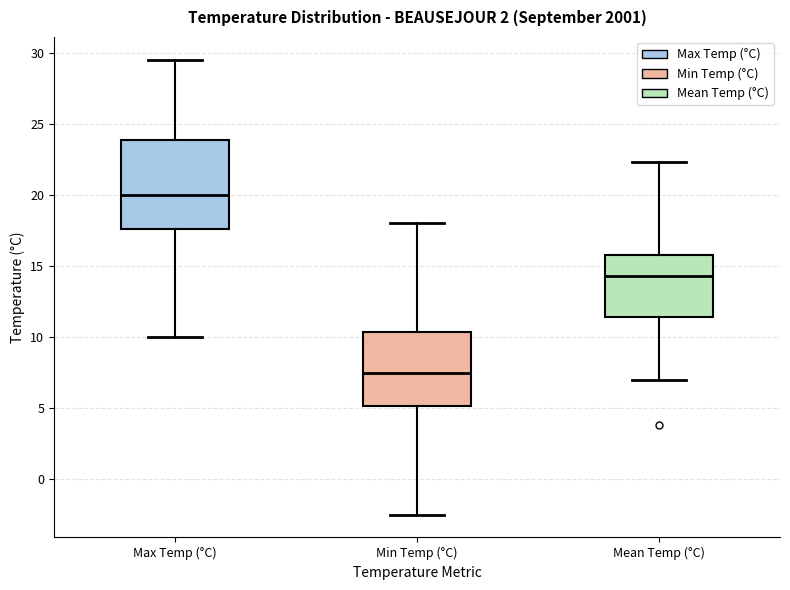

Reading left to right, read every box against the y-axis: the position of its median line, the range the box covers, and the ends of its whiskers. The values are not printed on the chart, so give them approximately, as read against the axis.

Max Temp (°C): median 20.0, box 17.5 to 24.0, whiskers 10.0 to 29.5
Min Temp (°C): median 7.5, box 5.0 to 10.5, whiskers -2.5 to 18.0
Mean Temp (°C): median 14.5, box 11.5 to 16.0, whiskers 7.0 to 22.5